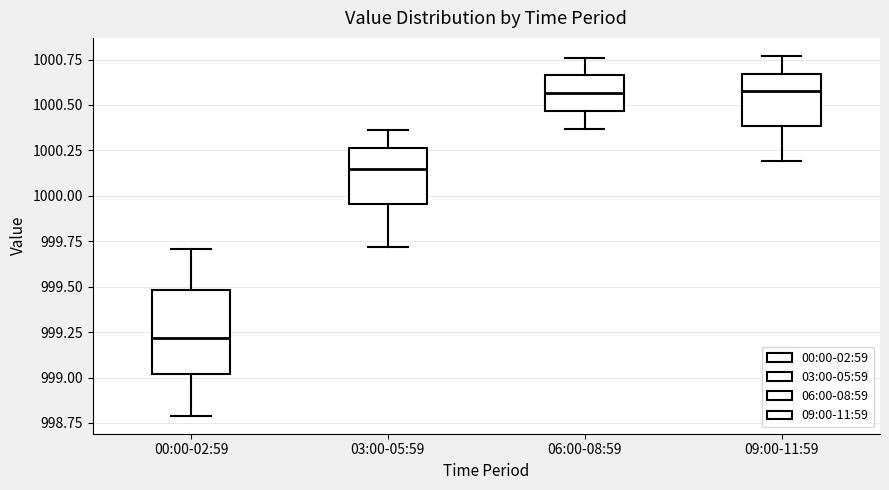

Where does the median line of the box for 09:00-11:59 sit on the y-axis? The values are not printed on the chart, so give them approximately, as read against the axis.

1000.60